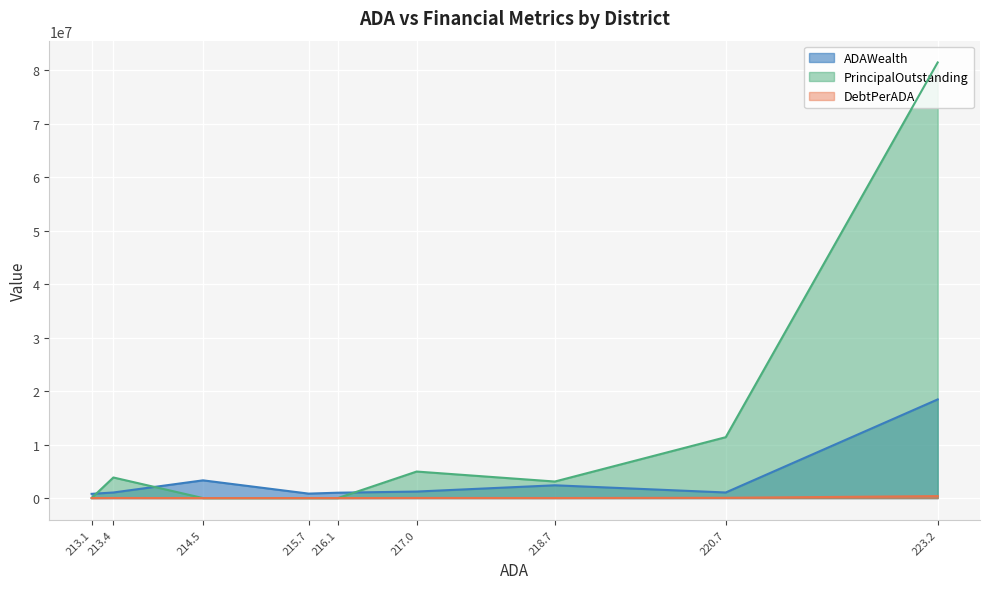

True or false: DebtPerADA has more than 2 points higher than both neighbors.

False